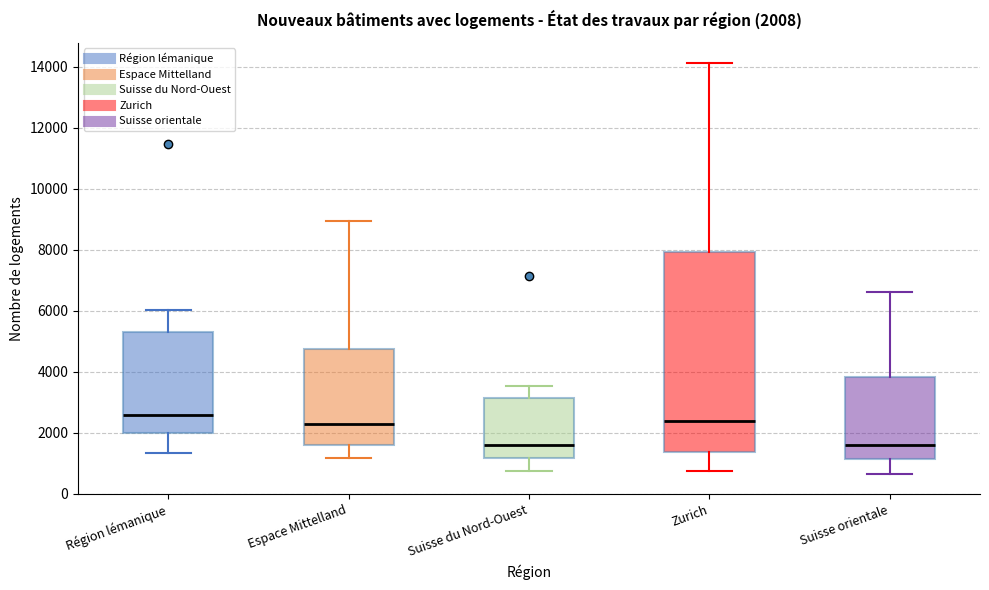

Which box is the tallest, from its lower edge to its upper edge?

Zurich